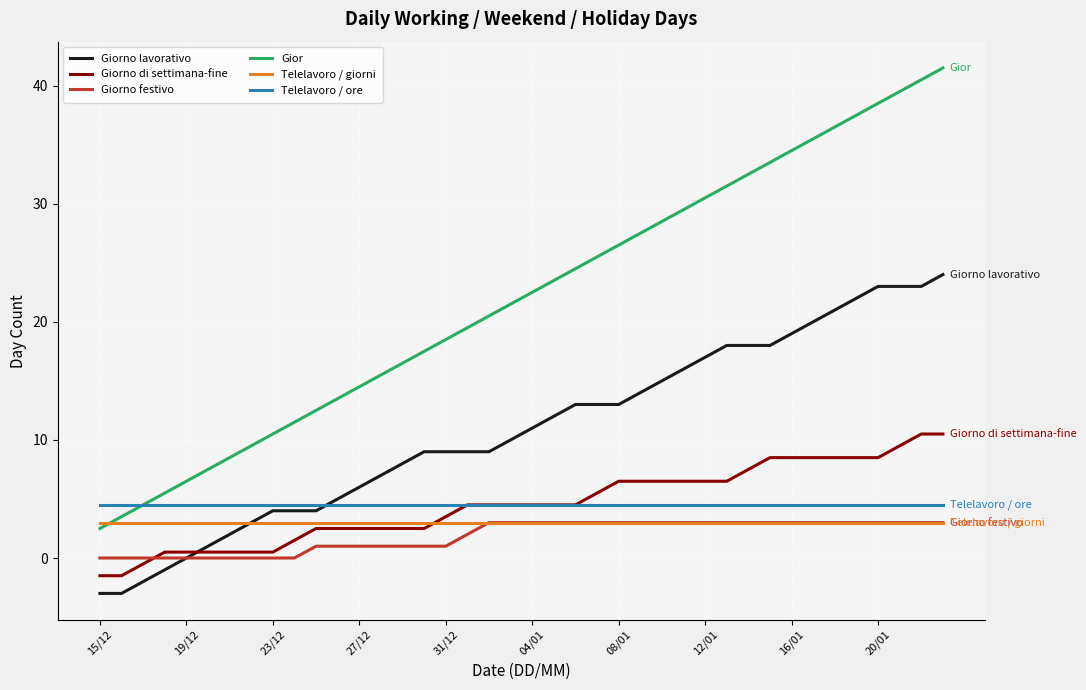

Which series has the widest spread of values?

Gior